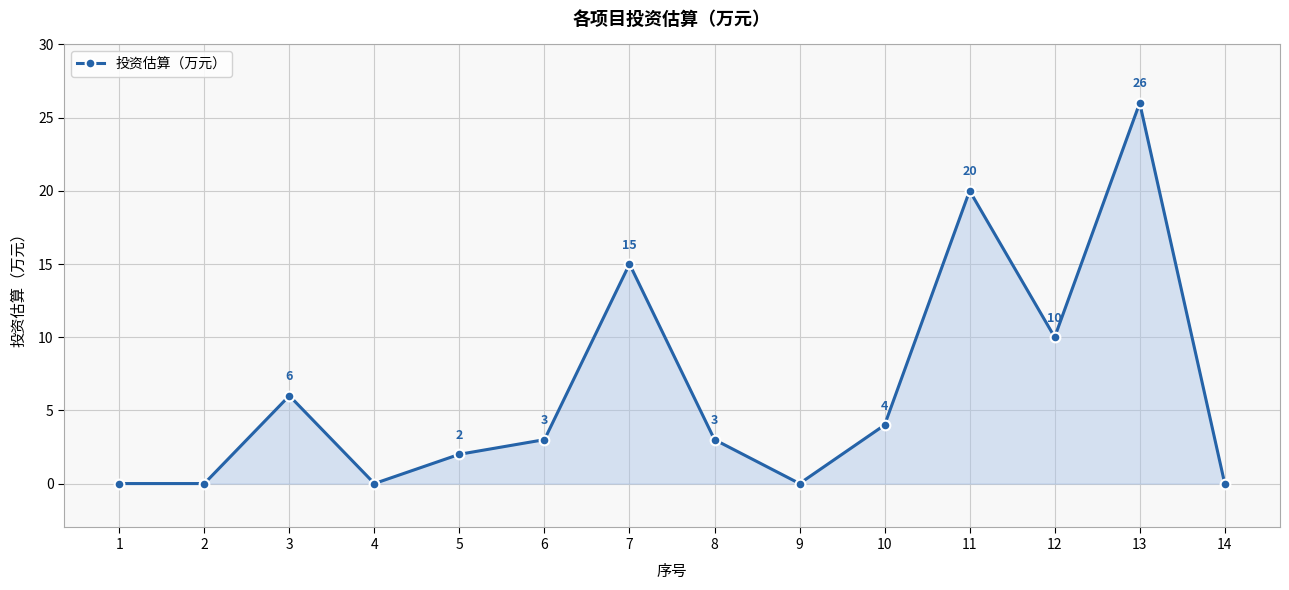

True or false: the data has more than 0 interior local peaks.

True